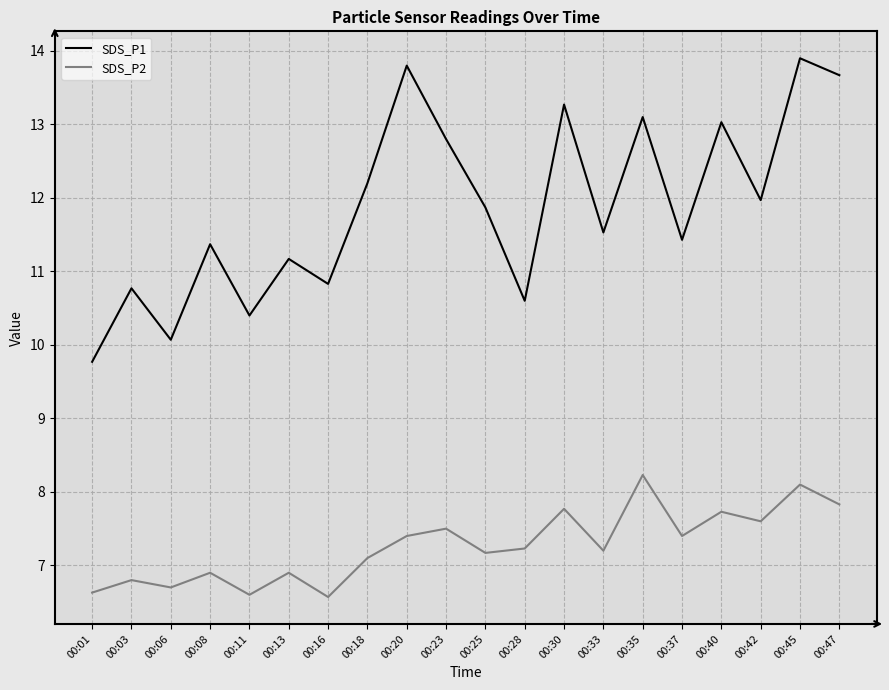

True or false: SDS_P2 and SDS_P1 intersect in this chart.

False